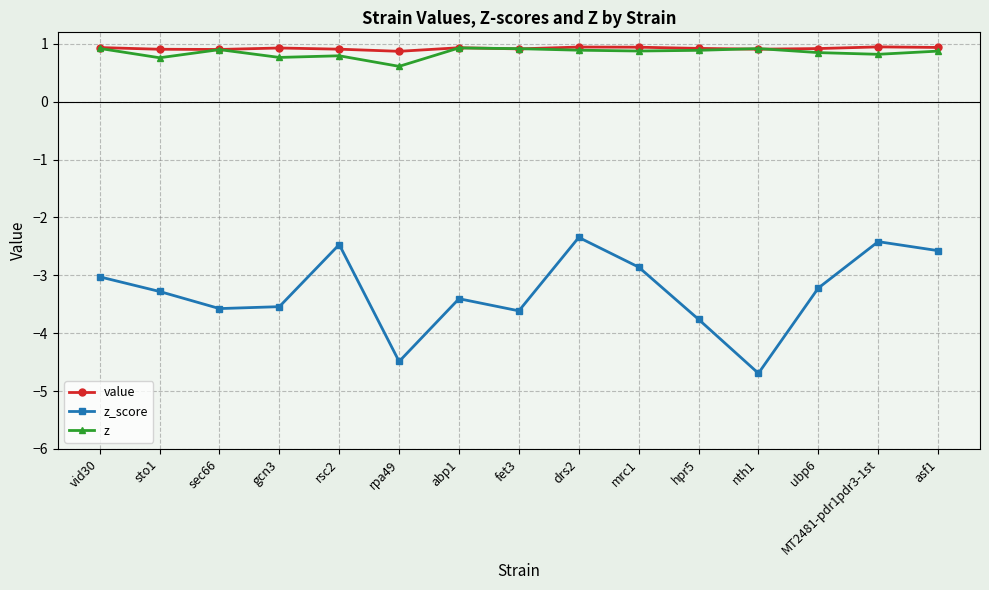

What is the smallest value displayed?

-4.7